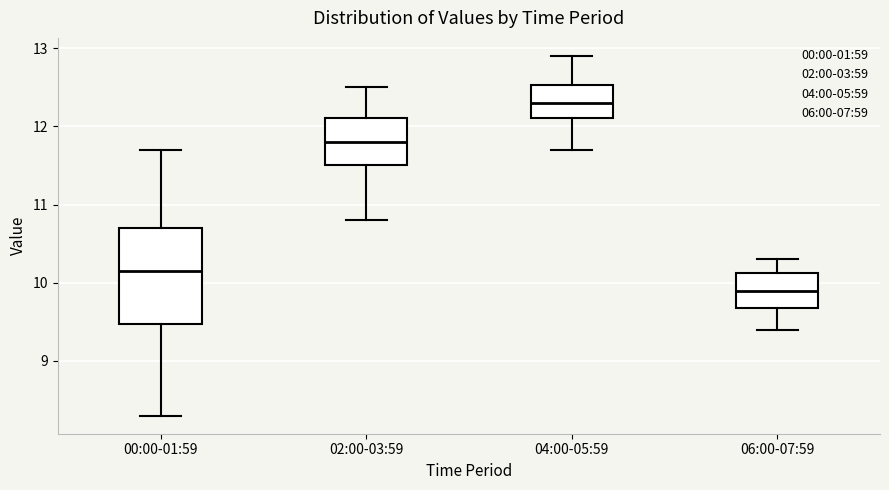

Which box has the highest median line?

04:00-05:59